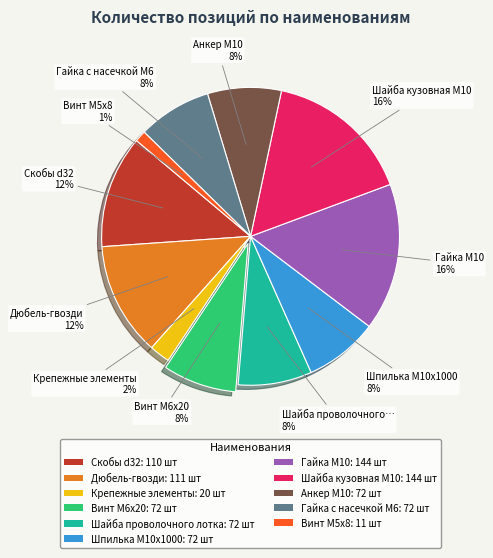

How many slices are in this pie chart?

11